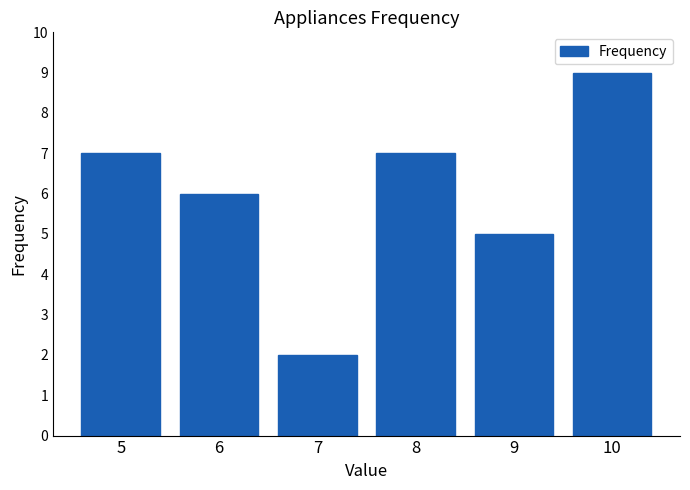

Reading left to right, extract all data points from this chart.

5=7	6=6	7=2	8=7	9=5	10=9